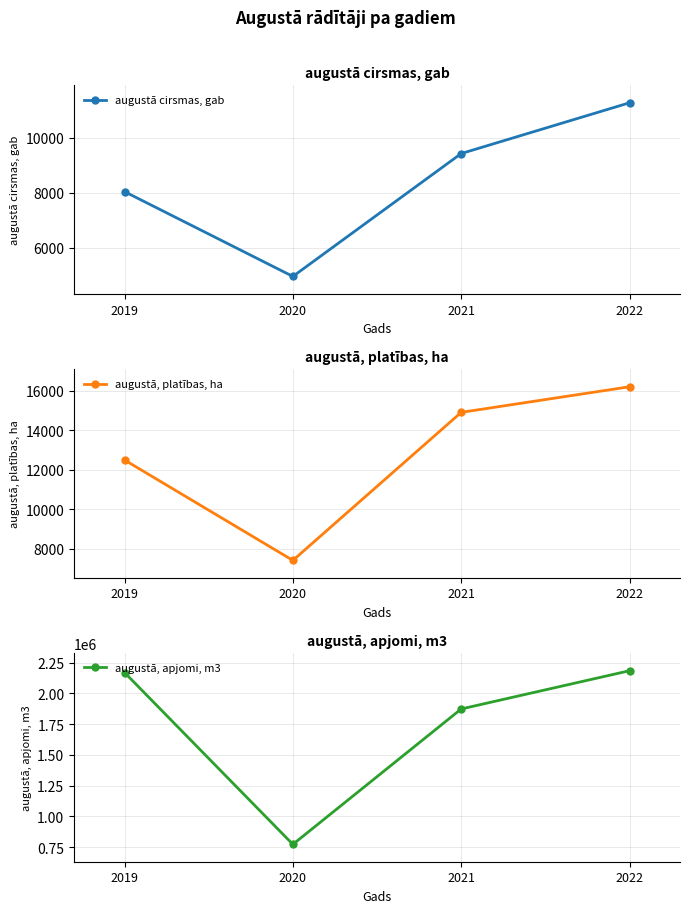

At how many categories does at least one series exceed 1644089?

3